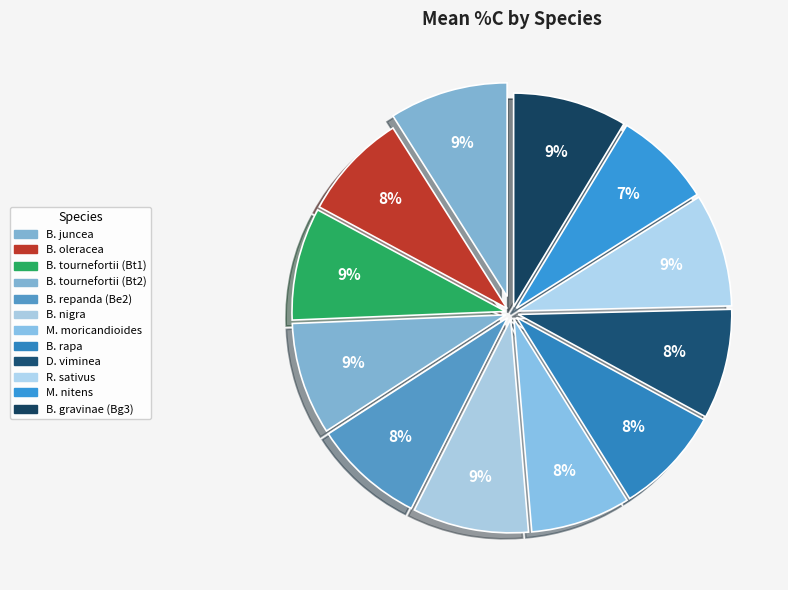

How many segments does this pie chart have?

12